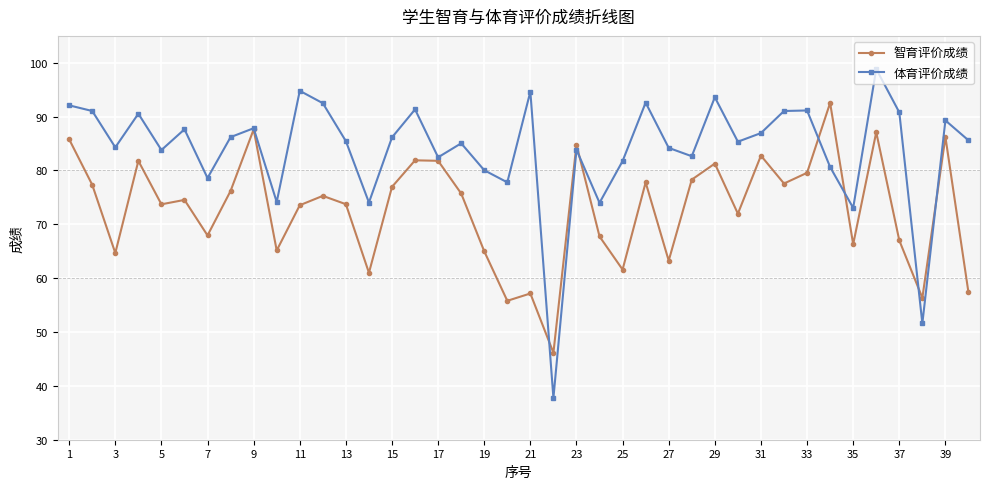

Which series has the largest total across all categories?

体育评价成绩